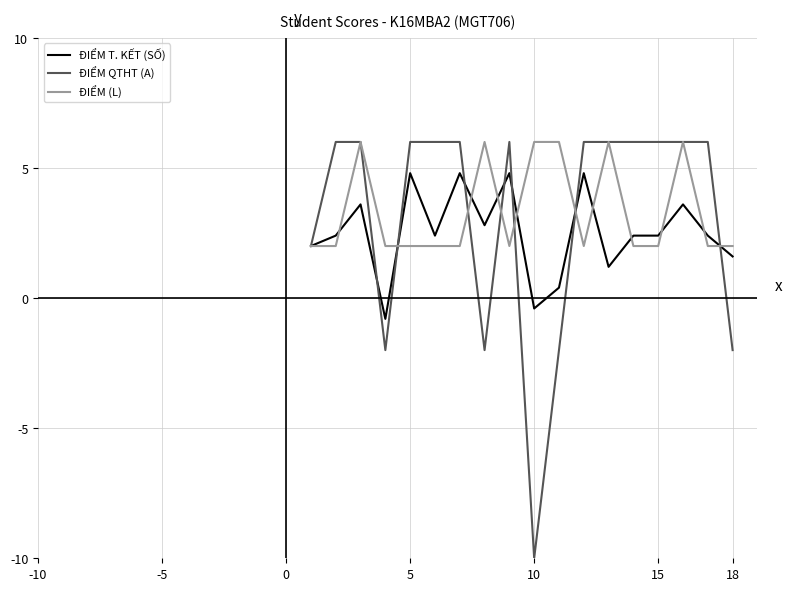

Which series has the widest spread of values?

ĐIỂM QTHT (A)